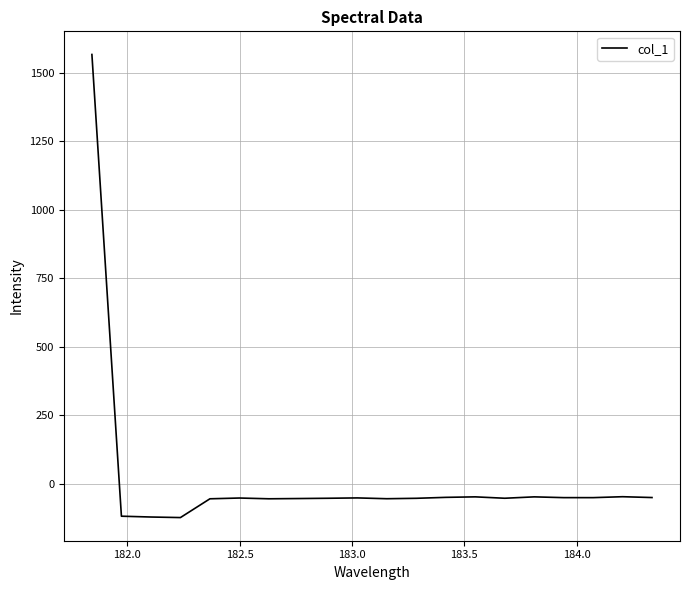

What is the difference between the maximum and minimum values?

1690.3